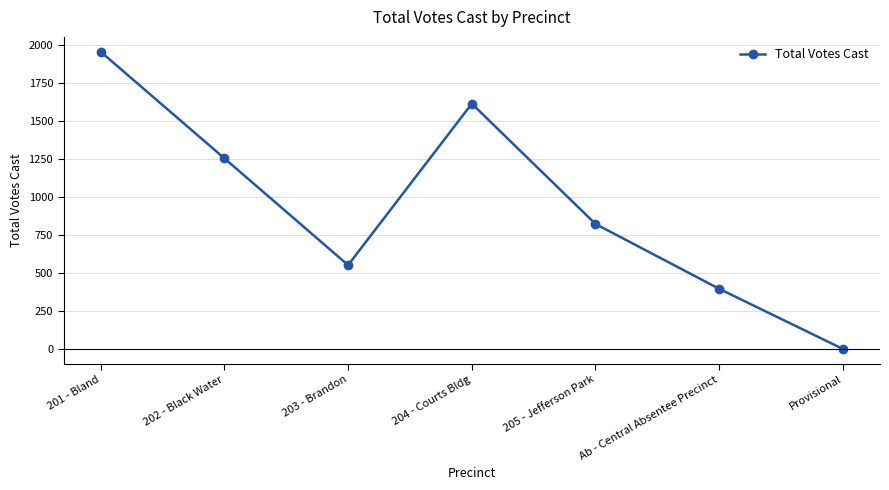

At which category does the data reach its first local peak?

204 - Courts Bldg